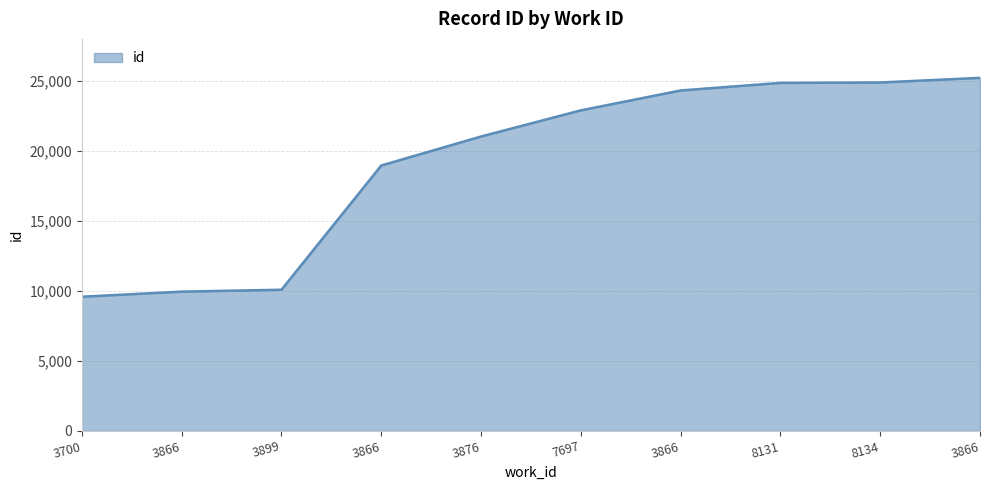

Is this an area chart (filled region under the line)?

Yes